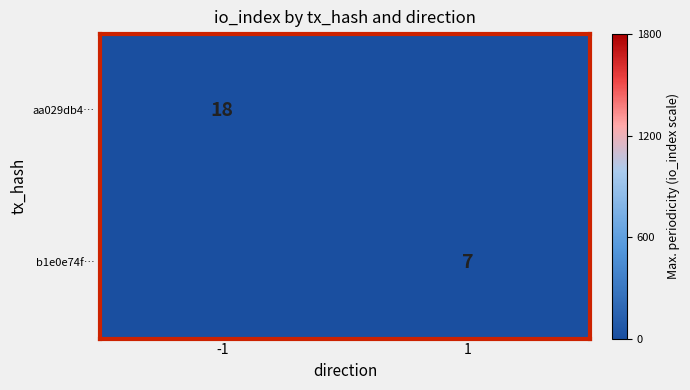

What is the spread (max minus min) of values at -1?

5.1